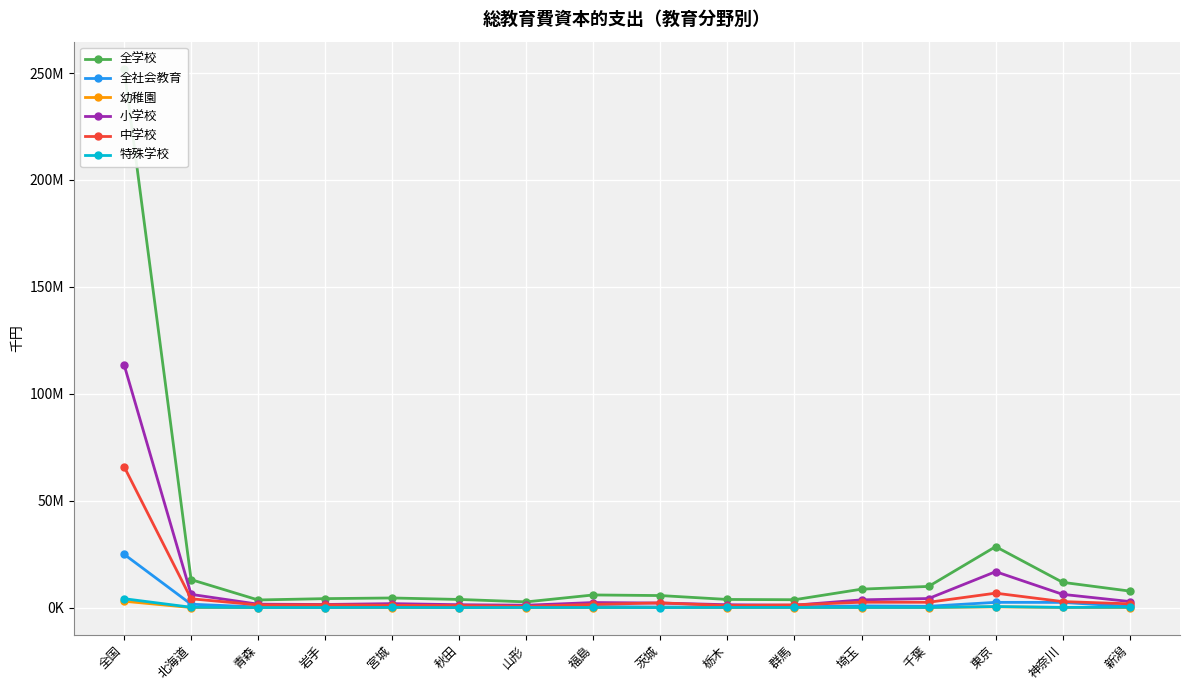

What is the maximum value for 小学校?

113633653